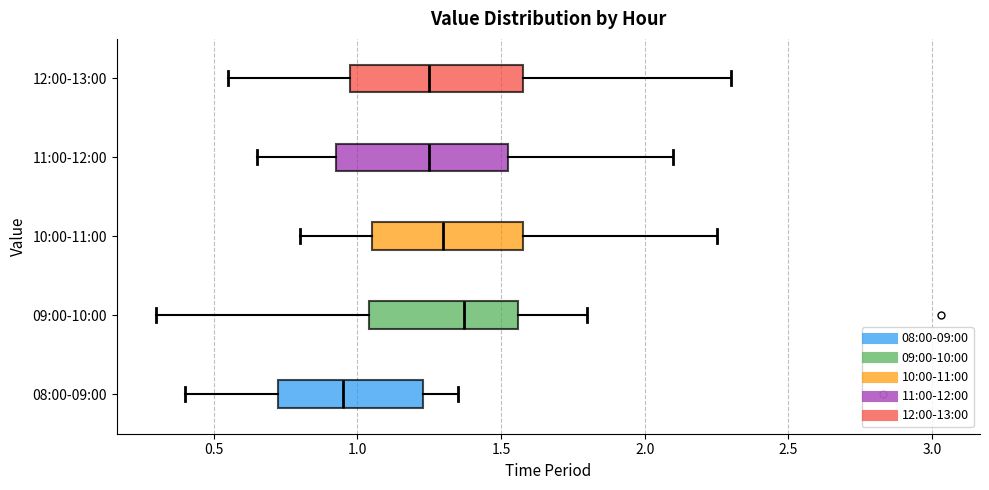

Where does the left whisker of the box for 08:00-09:00 end on the x-axis? The values are not printed on the chart, so give them approximately, as read against the axis.

0.40